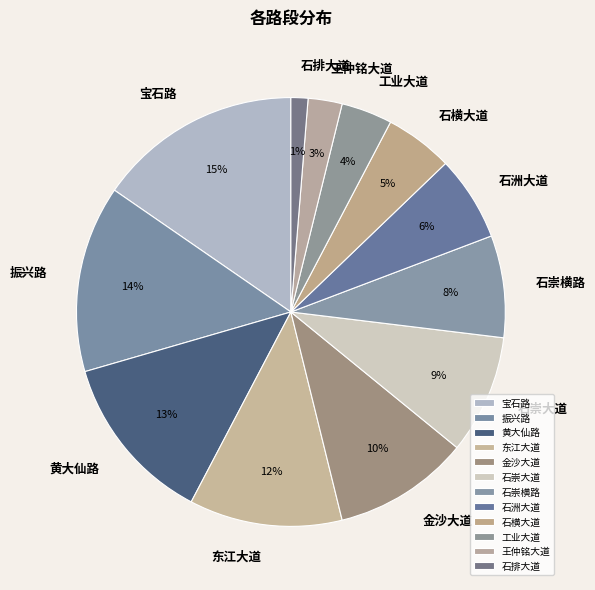

To the nearest percent, what portion does 工业大道 represent?

4%